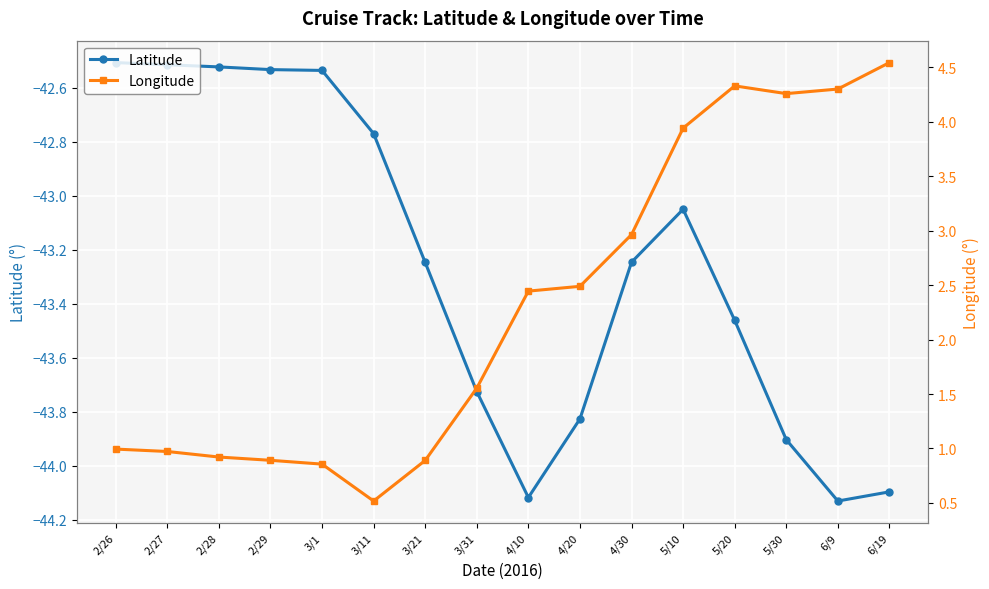

True or false: Latitude and Longitude cross at least once.

False